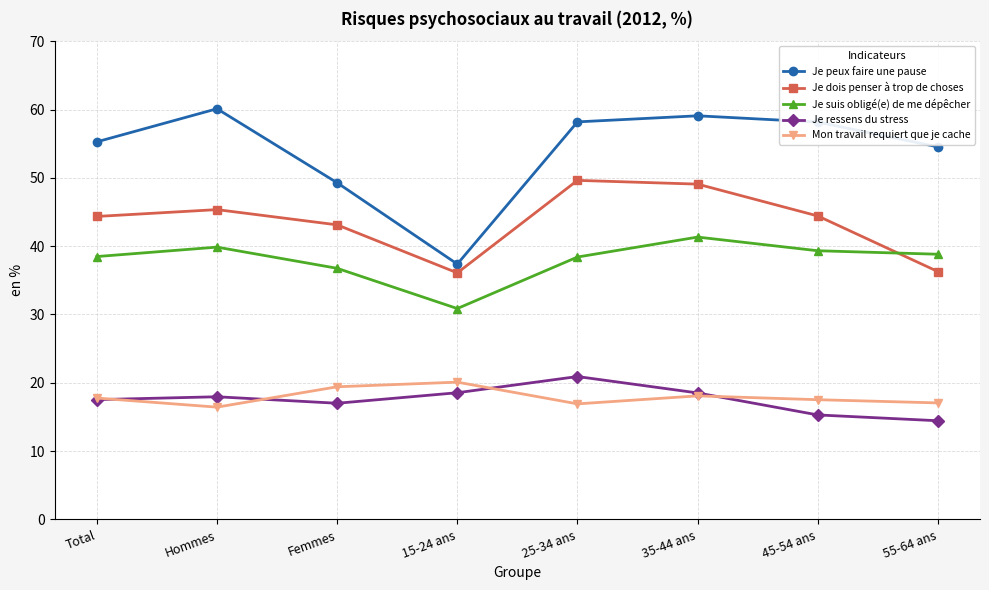

What is the greatest value displayed?

60.1